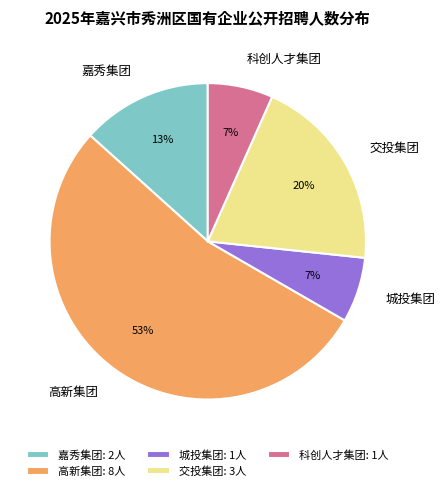

What is the ratio of the value at 城投集团 to the value at 交投集团?

0.3